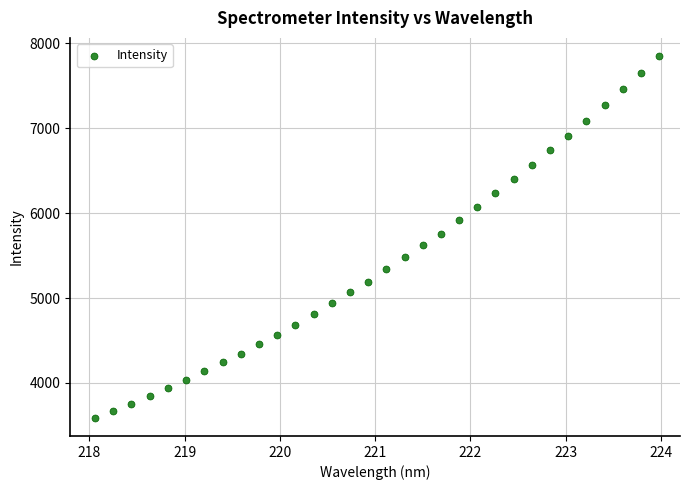

What is the range of Y values (max minus min)?

4259.8